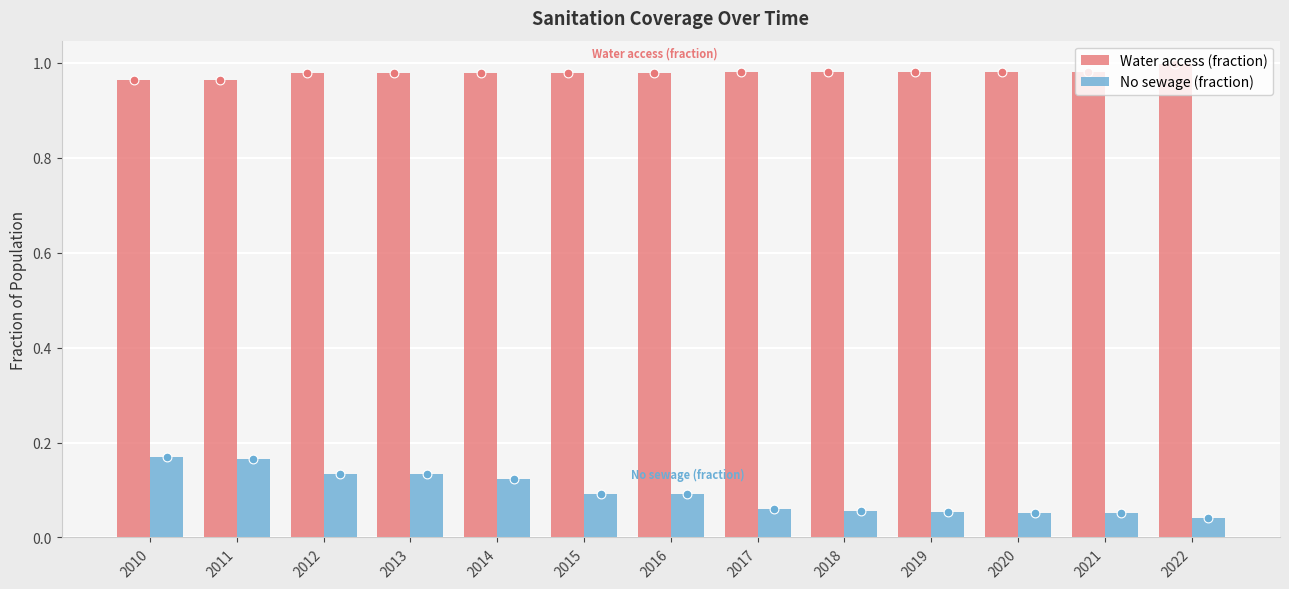

Is the value of Water access (fraction) at 2018 greater than the value of No sewage (fraction) at 2016?

Yes